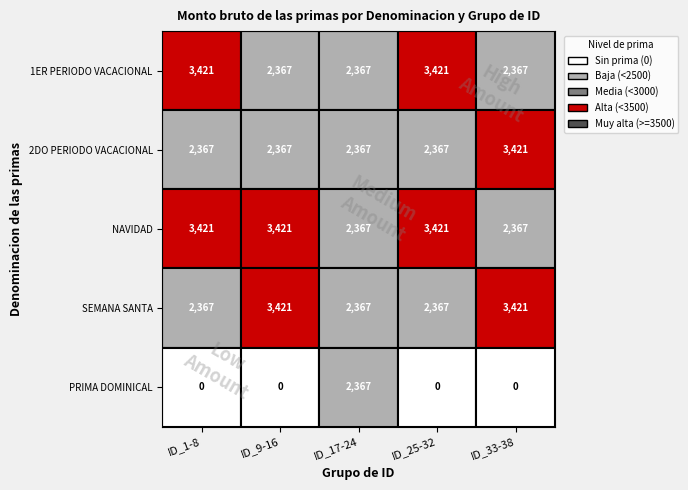

Reading left to right, transcribe all the data shown in this chart.

1ER PERIODO VACACIONAL: ID_1-8=3420.5	ID_9-16=2367.1	ID_17-24=2367.1	ID_25-32=3420.5	ID_33-38=2367.1
2DO PERIODO VACACIONAL: ID_1-8=2367.1	ID_9-16=2367.1	ID_17-24=2367.1	ID_25-32=2367.1	ID_33-38=3420.5
NAVIDAD: ID_1-8=3420.5	ID_9-16=3420.5	ID_17-24=2367.1	ID_25-32=3420.5	ID_33-38=2367.1
SEMANA SANTA: ID_1-8=2367.1	ID_9-16=3420.5	ID_17-24=2367.1	ID_25-32=2367.1	ID_33-38=3420.5
PRIMA DOMINICAL: ID_1-8=0.0	ID_9-16=0.0	ID_17-24=2367.1	ID_25-32=0.0	ID_33-38=0.0